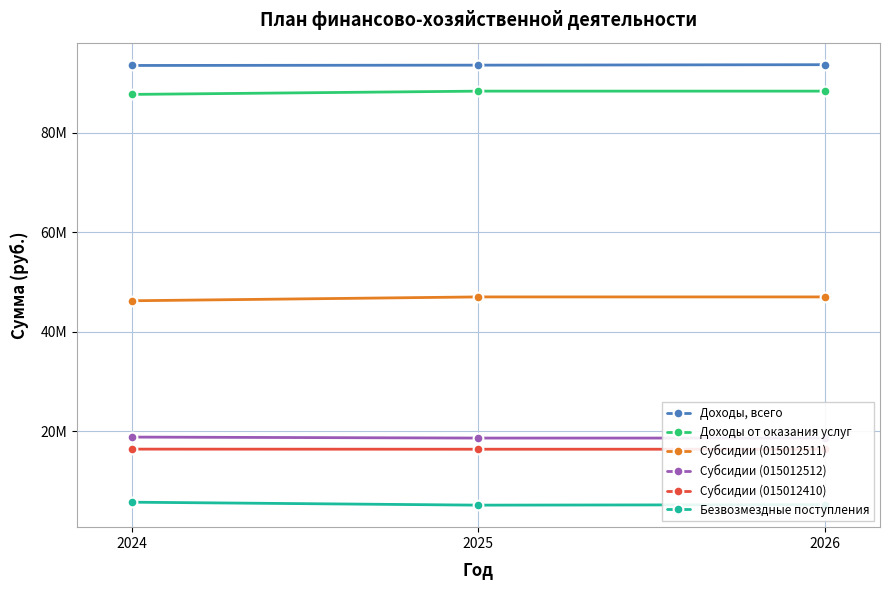

Read the Субсидии (015012410) value at 2024.

16454893.2